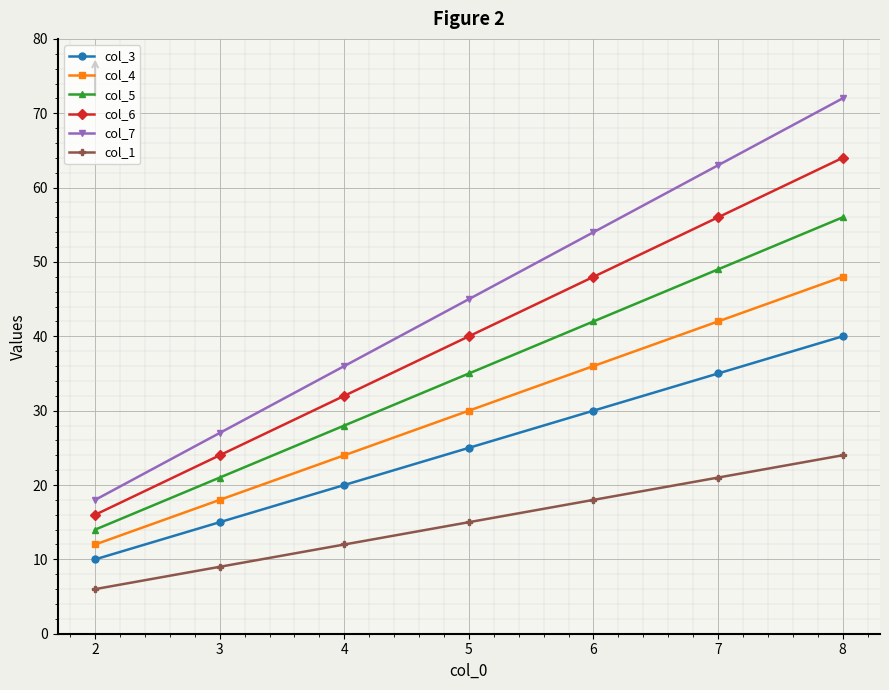

What are all the series names shown in the legend?

col_3, col_4, col_5, col_6, col_7, col_1